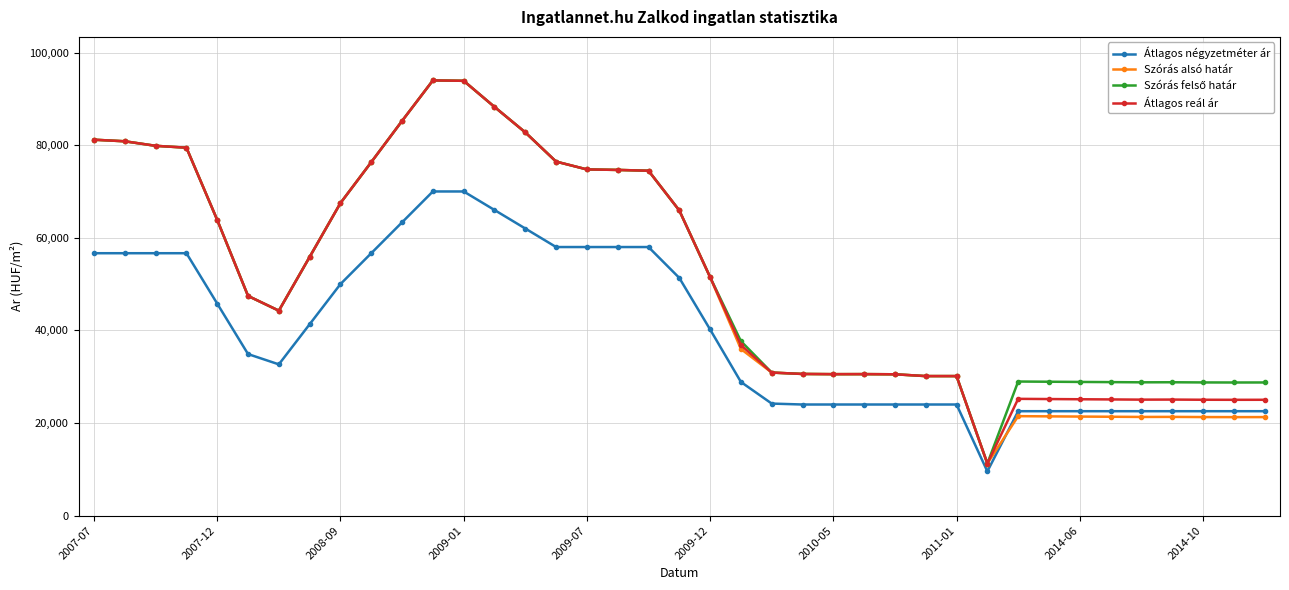

What is the minimum value shown in the chart?

9558